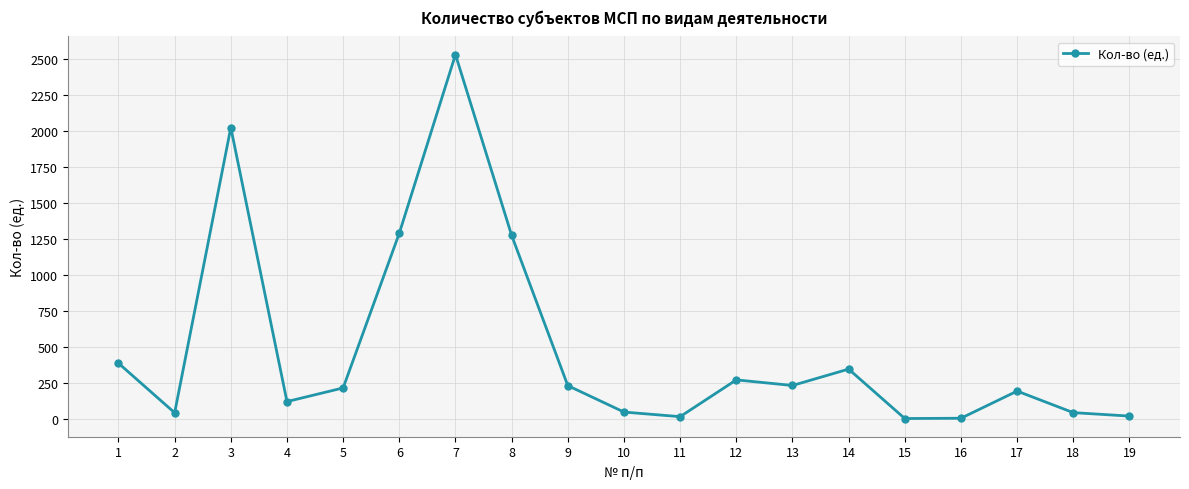

Is it true that the value at 14 is 176?

False